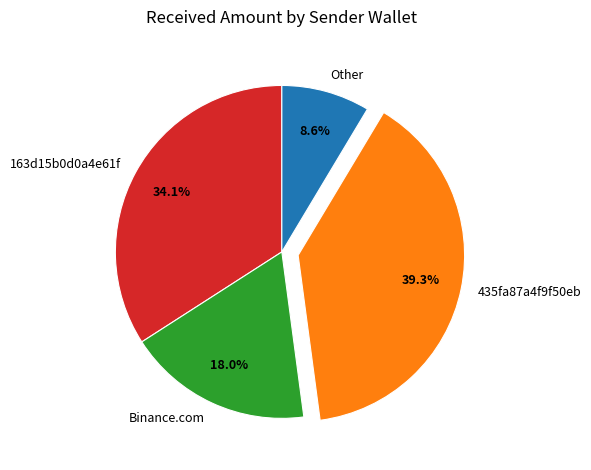

Rank the categories by value from lowest to highest.

Other, Binance.com, 163d15b0d0a4e61f, 435fa87a4f9f50eb